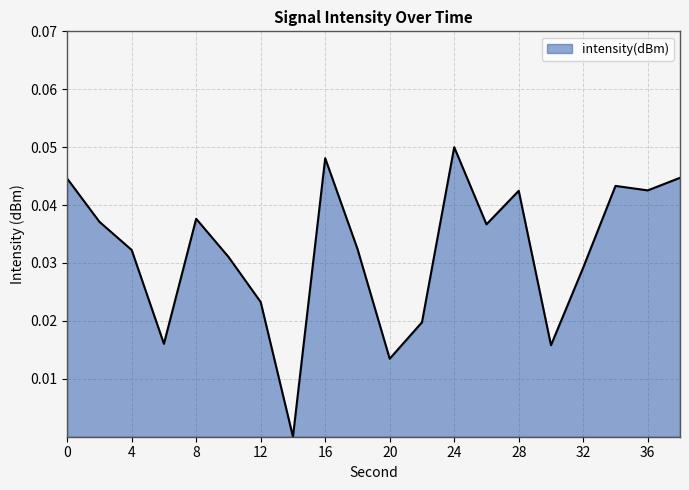

Does the chart have visible grid lines?

Yes